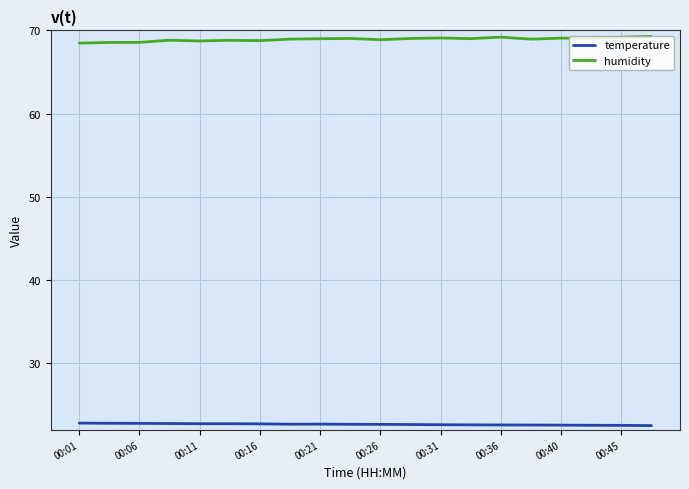

Rank the series by their average value, from lowest to highest.

temperature, humidity